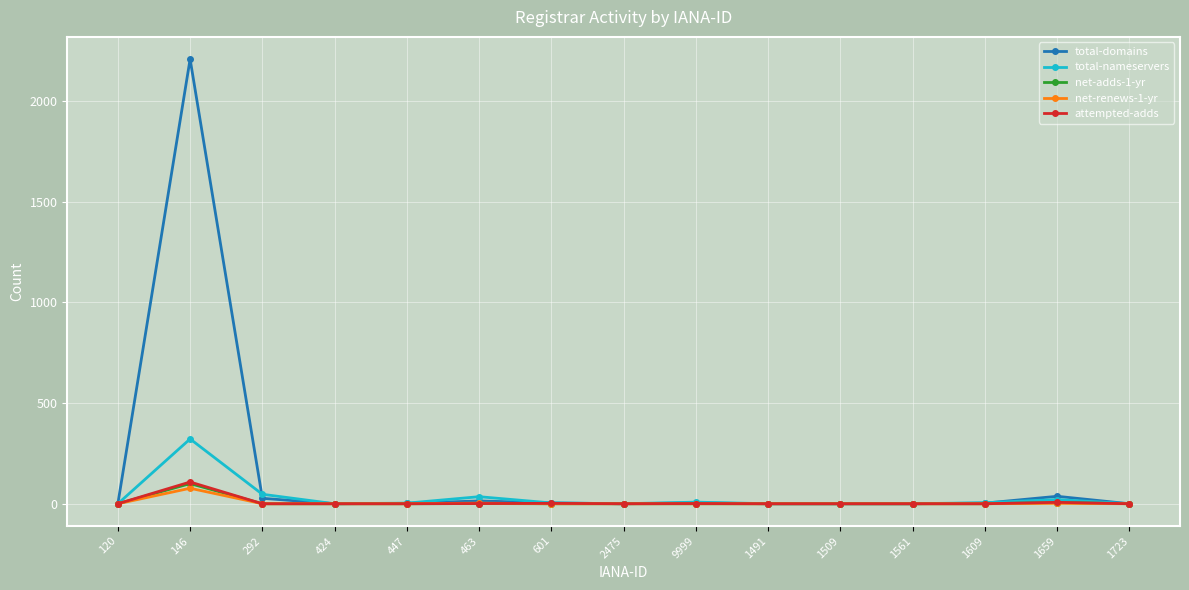

What is the difference between the highest and lowest values at 146?

2132